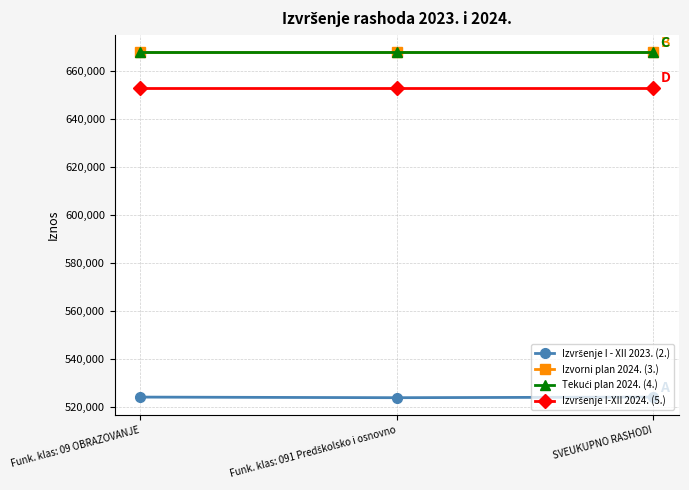

Where is Izvršenje I-XII 2024. (5.) nearest to the value 652752?

Funk. klas: 09 OBRAZOVANJE